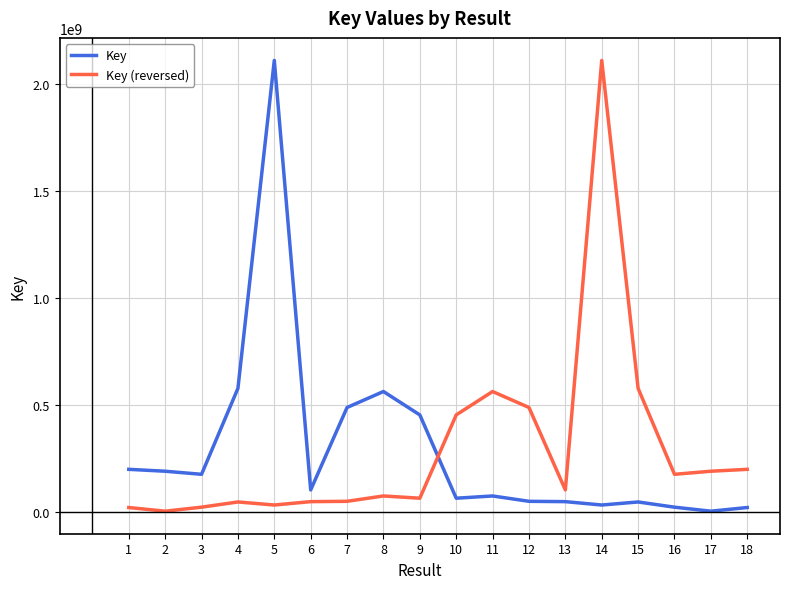

What is the spread (max minus min) of values at 14?

2078149217